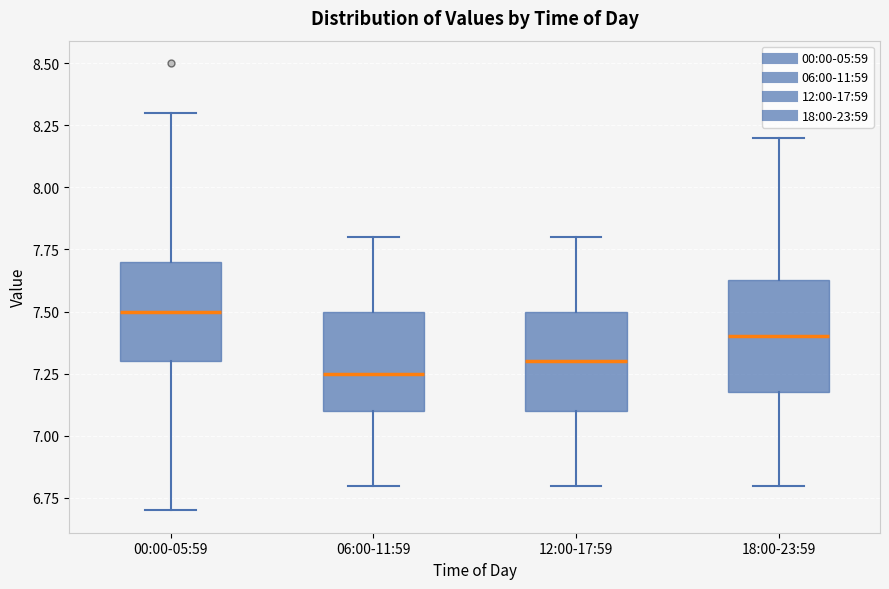

Where does the lower whisker of the box for 12:00-17:59 end on the y-axis? The values are not printed on the chart, so give them approximately, as read against the axis.

6.80